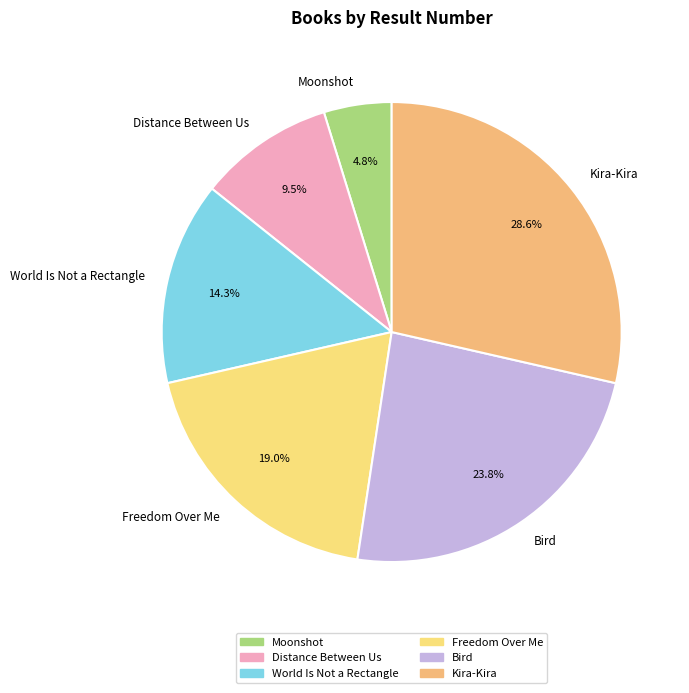

What percentage is NOT represented by Moonshot?

95.2%